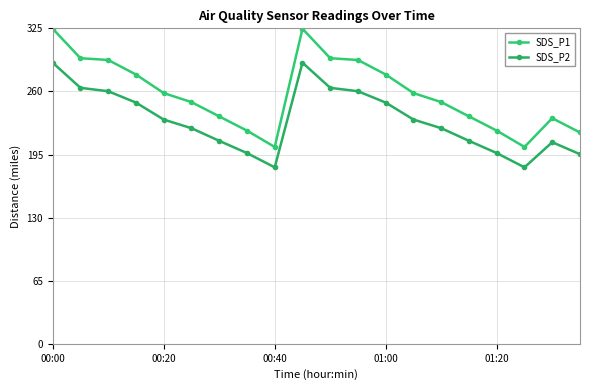

True or false: SDS_P1 and SDS_P2 cross at least once.

False